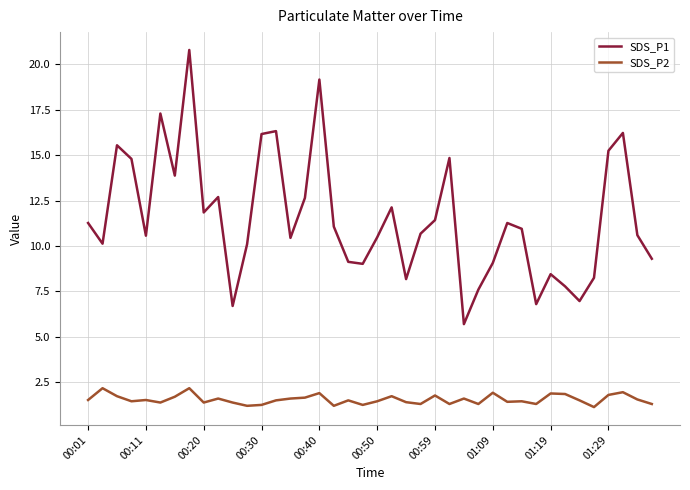

Which series has the largest range (max minus min)?

SDS_P1